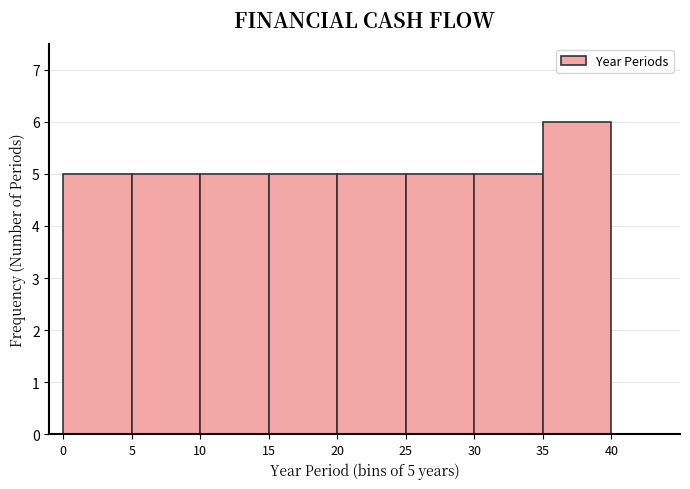

Over which range of the x-axis is the bar tallest?

35 to 40